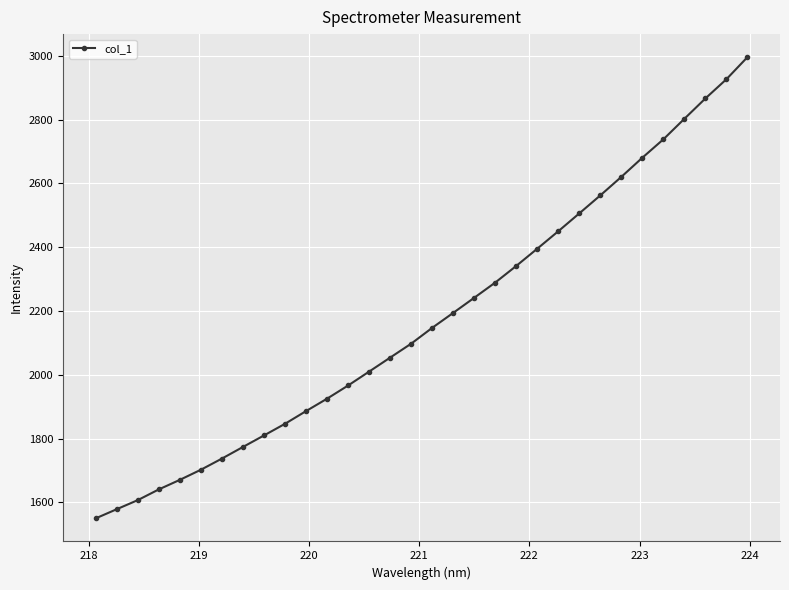

What is the difference between the maximum and minimum values?

1445.7